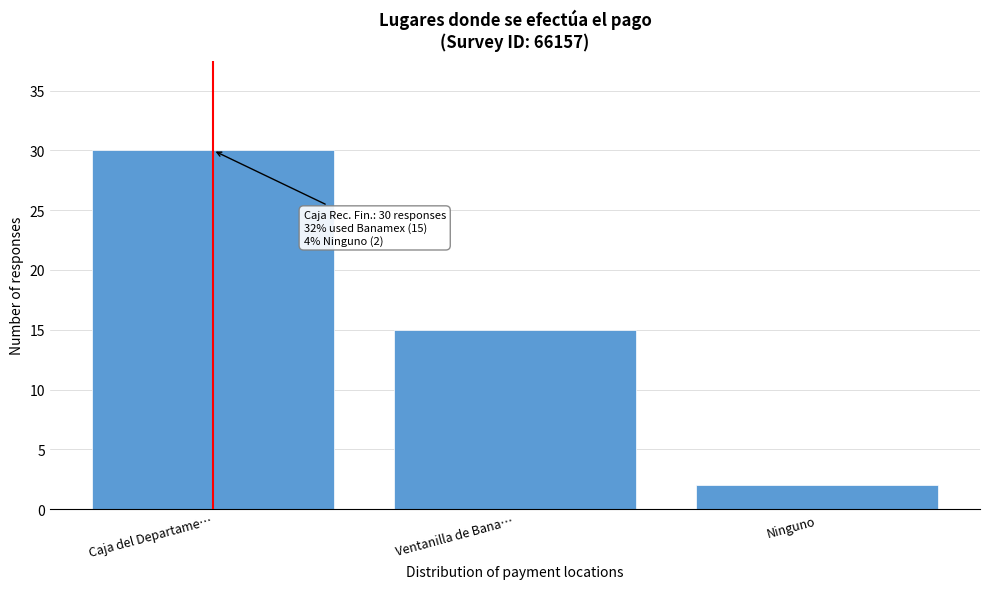

Reading left to right, extract all data points from this chart.

30	15	2